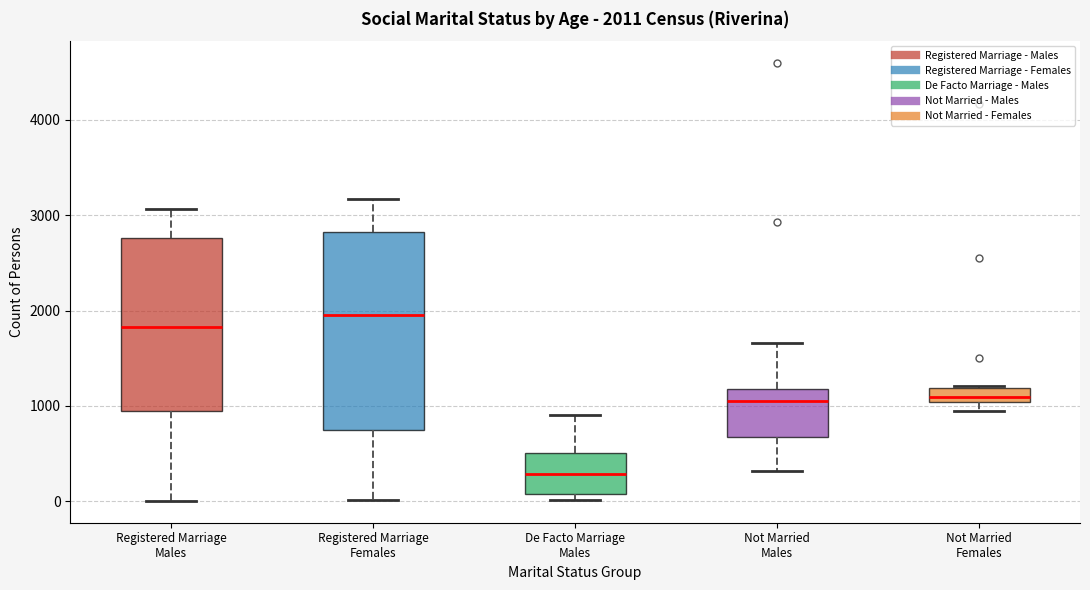

Which box is the tallest, from its lower edge to its upper edge?

Registered Marriage Females